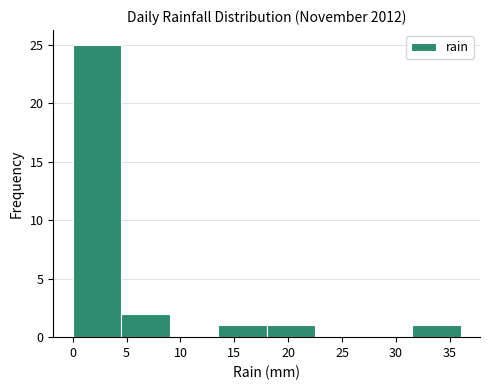

Reading left to right, list every bar in this chart as the range it spans on the x-axis followed by its height. The values are not printed on the chart, so give them approximately, as read against the axis.

0.0 to 4.5: 25
4.5 to 9.0: 2
9.0 to 13.5: 0
13.5 to 18.0: 1
18.0 to 22.5: 1
22.5 to 27.0: 0
27.0 to 31.5: 0
31.5 to 36.0: 1